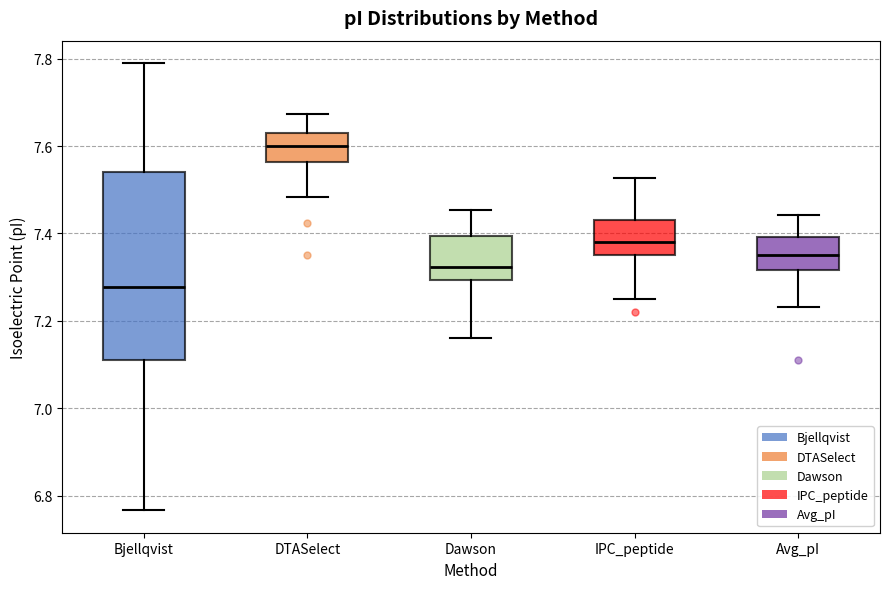

Reading left to right, transcribe this box plot: for each box, give where its median line is, the range the box spans, and where its two whiskers end, as read against the y-axis. The values are not printed on the chart, so give them approximately, as read against the axis.

Bjellqvist: median 7.28, box 7.10 to 7.54, whiskers 6.76 to 7.80
DTASelect: median 7.60, box 7.56 to 7.62, whiskers 7.48 to 7.68
Dawson: median 7.32, box 7.30 to 7.40, whiskers 7.16 to 7.46
IPC_peptide: median 7.38, box 7.36 to 7.44, whiskers 7.24 to 7.52
Avg_pI: median 7.36, box 7.32 to 7.40, whiskers 7.24 to 7.44